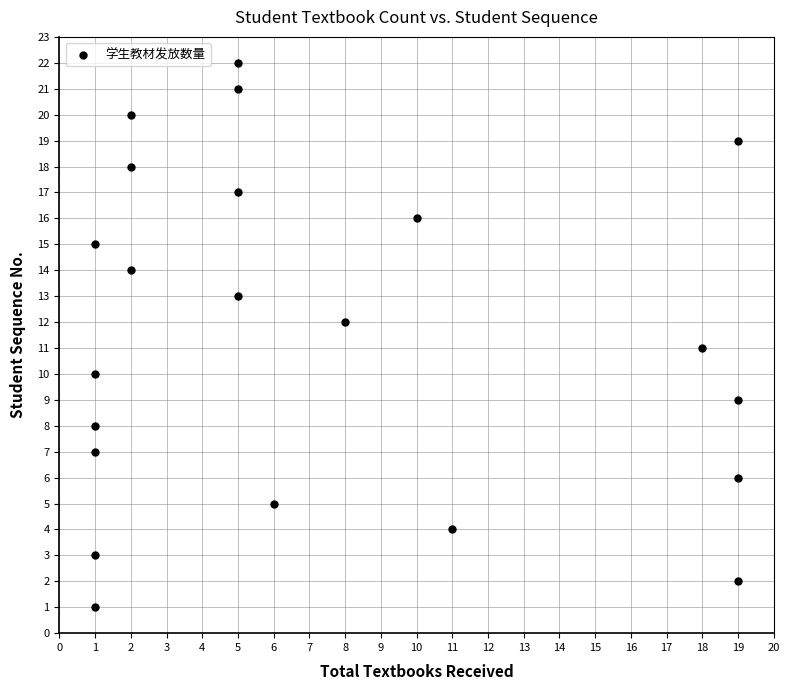

What is the range of Y values (max minus min)?

21